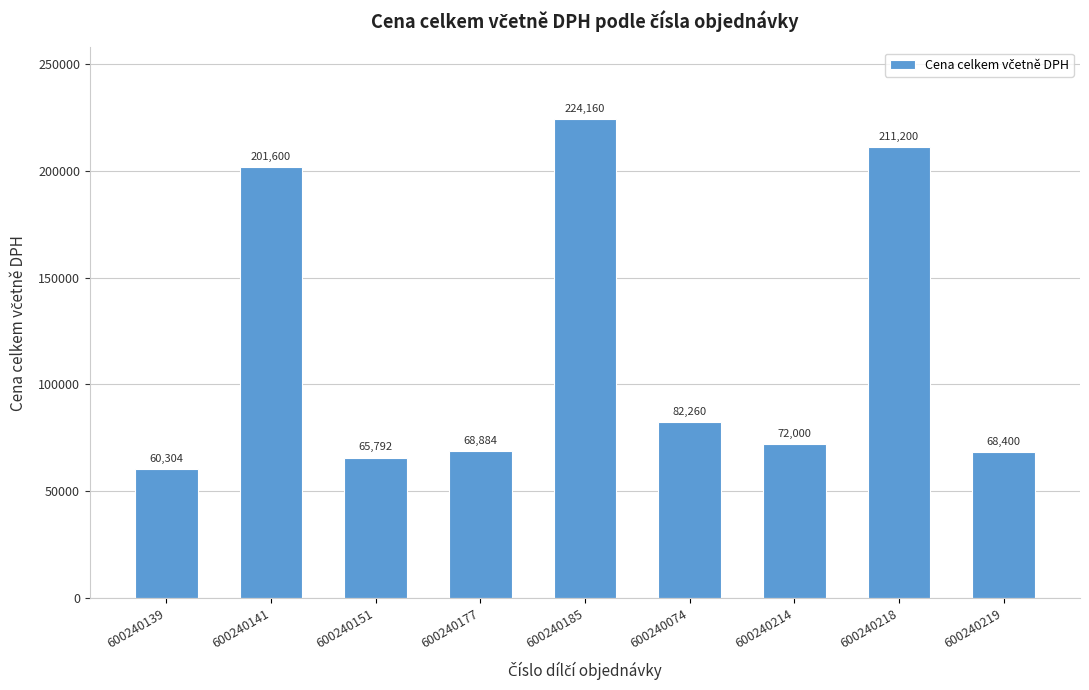

What is the difference between the values at 600240151 and 600240218?

145408.3